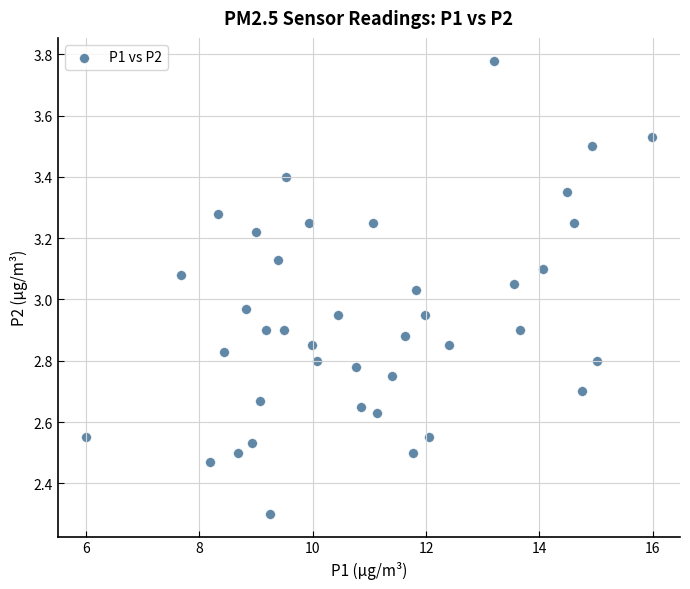

What is the range of Y values (max minus min)?

1.5